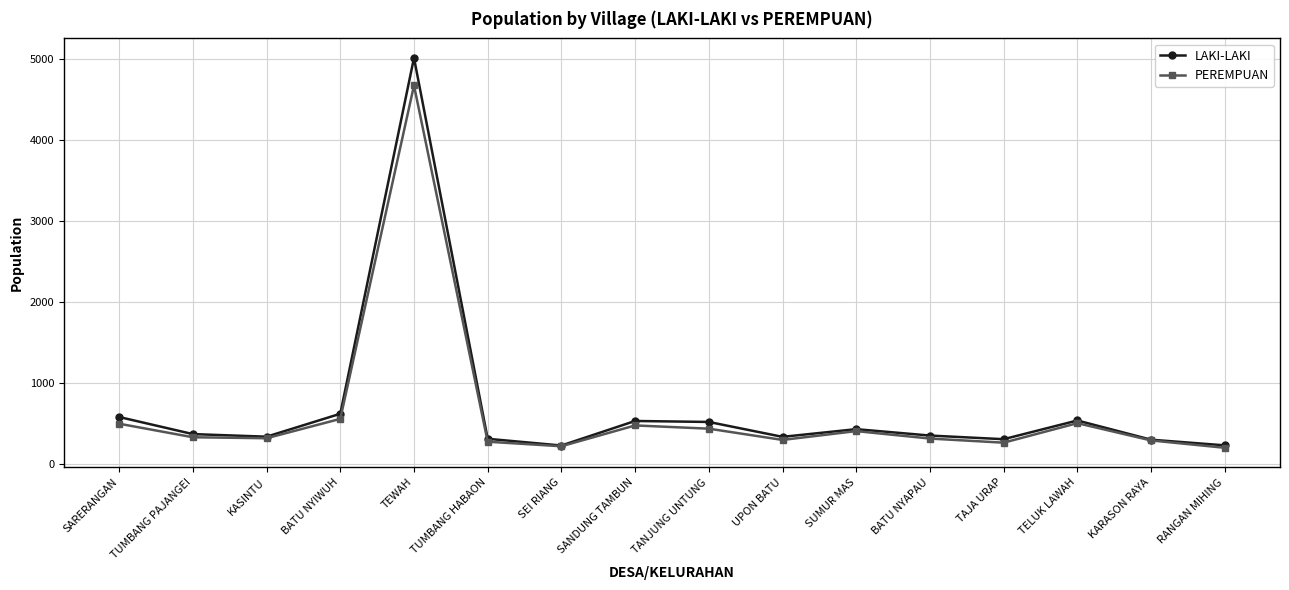

At which category is the sum across all series the highest?

TEWAH